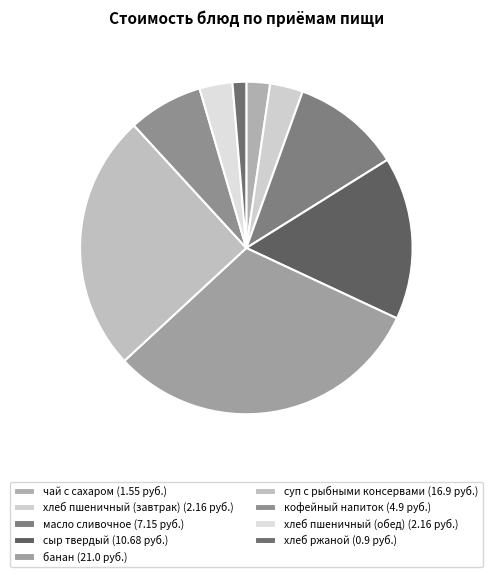

Which has a higher value, кофейный напиток or хлеб ржаной?

кофейный напиток